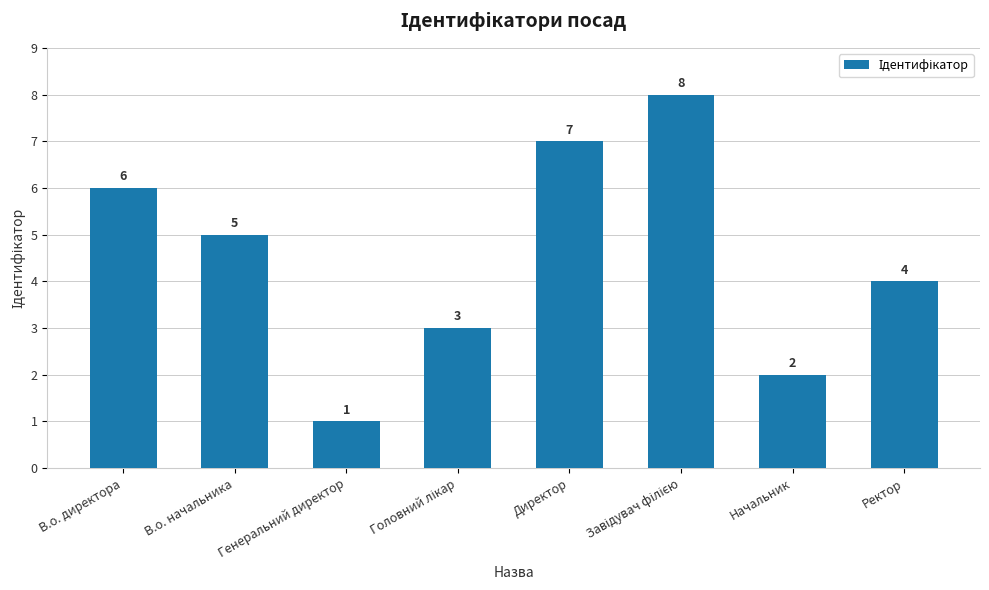

How many values are between 3 and 7?

5